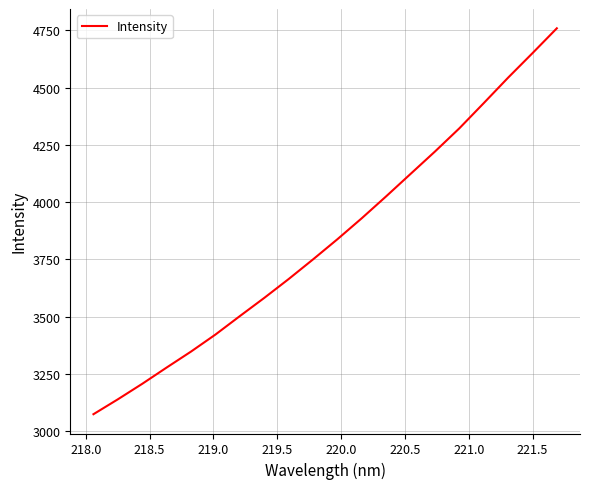

What is the difference between the maximum and minimum values?

1684.5